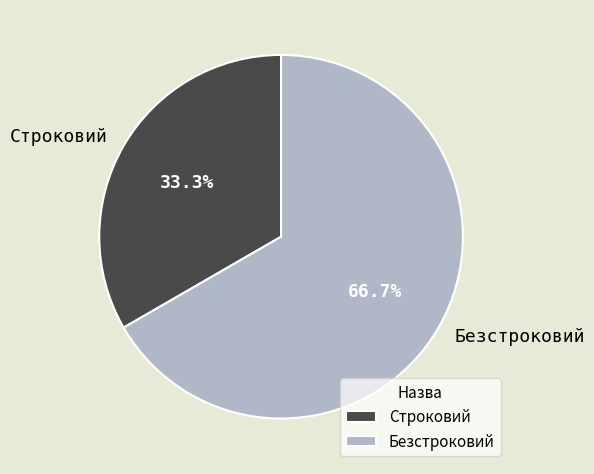

What is the smallest slice in the pie chart?

Строковий